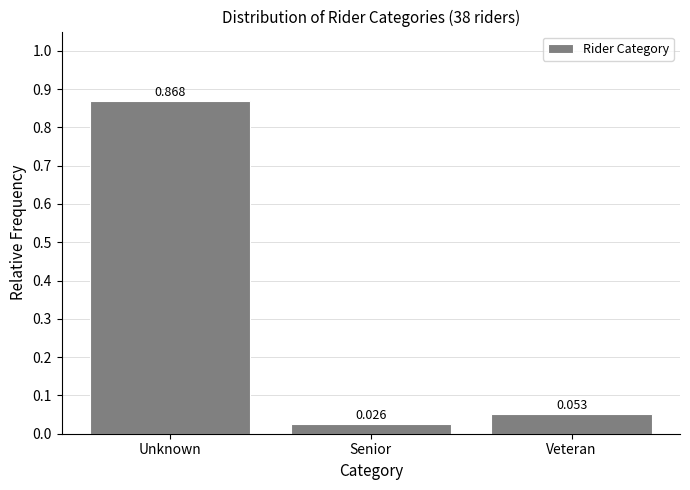

What is the label of the 1st bar from the left?

Unknown